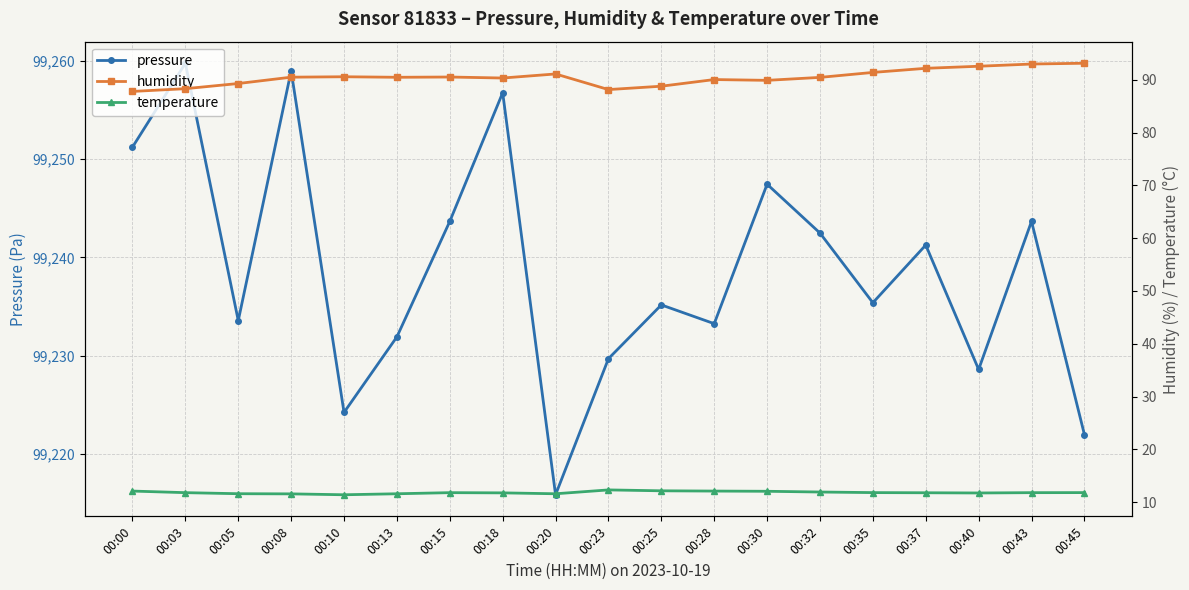

At which category is the sum across all series the highest?

00:08